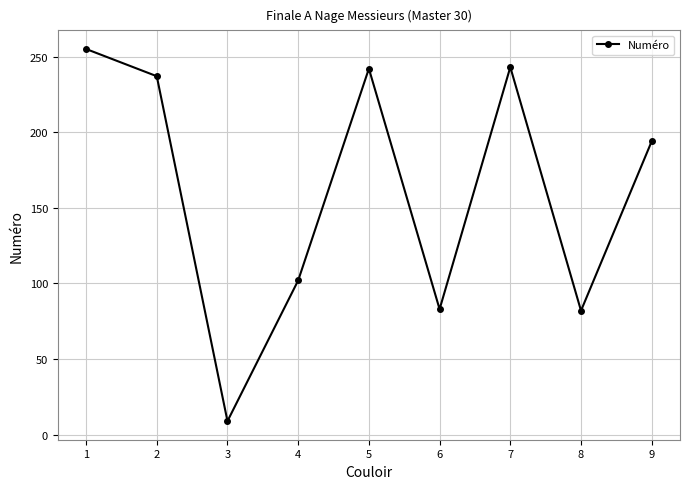

How many points are higher than both their immediate neighbors (excluding endpoints)?

2